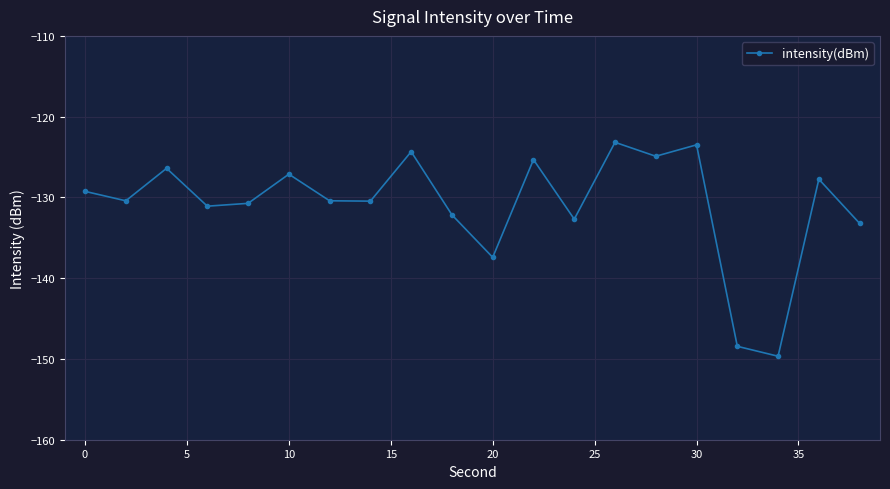

What is the greatest value displayed?

-123.2